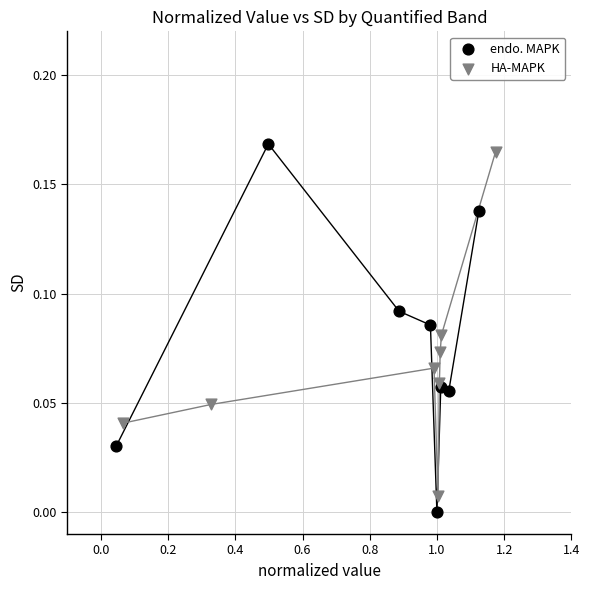

Which series has the widest spread of Y values?

endo. MAPK